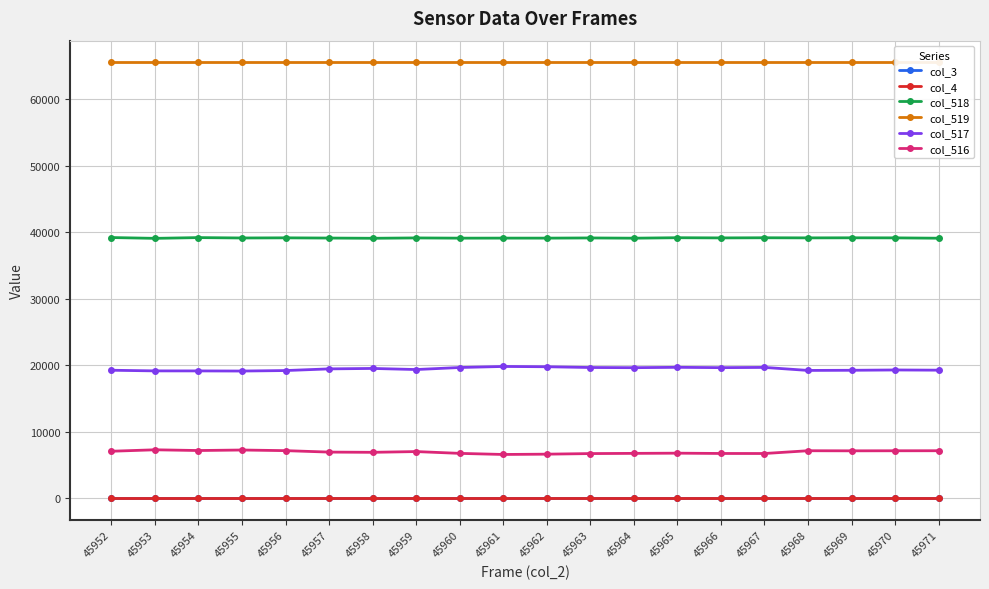

What is the value of the col_517 point at the 3rd from the left?

19153